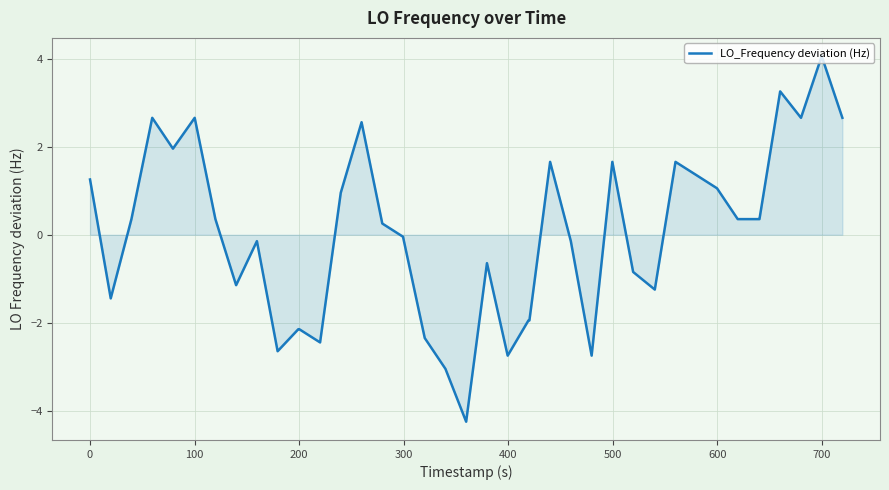

What is the difference between the maximum and minimum values?

8.3